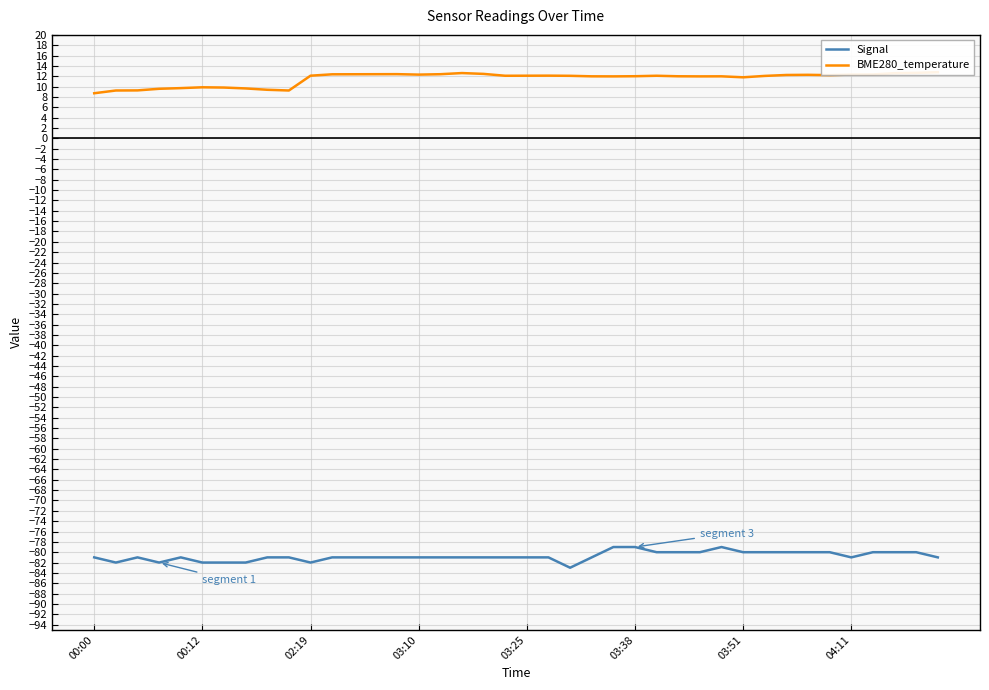

True or false: BME280_temperature and Signal cross at least once.

False